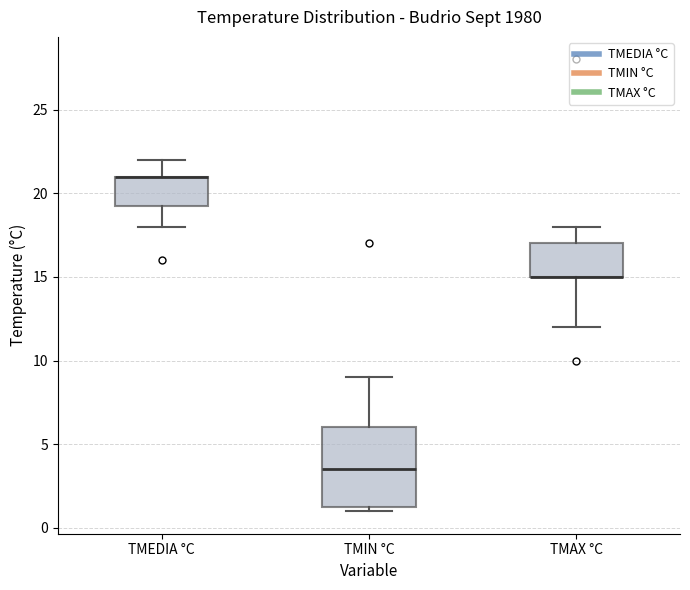

Which box is the tallest, from its lower edge to its upper edge?

TMIN °C